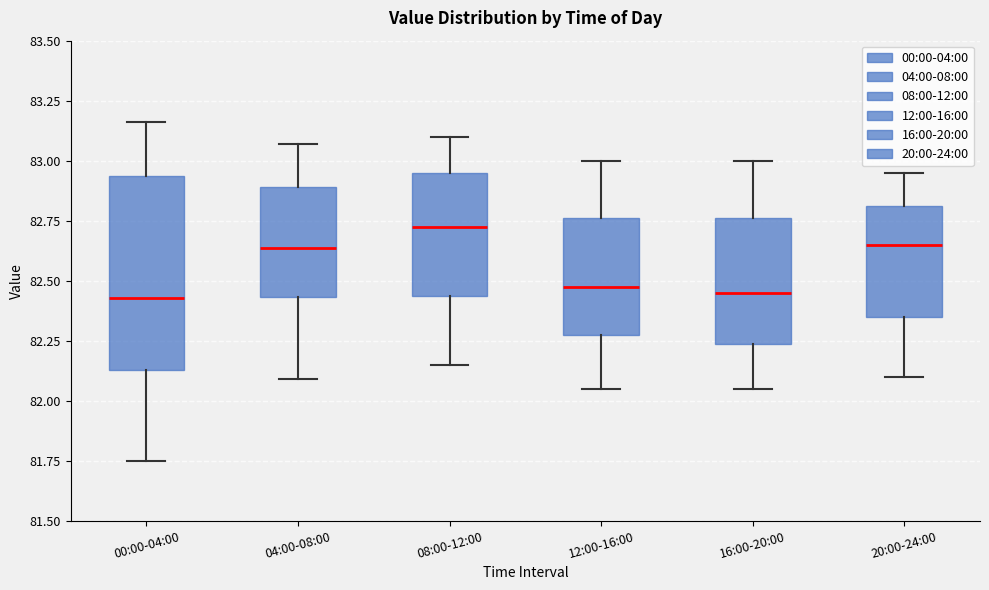

Which box has the highest median line?

08:00-12:00